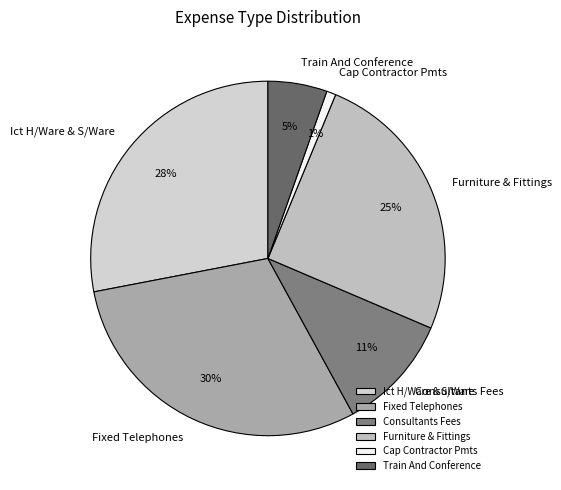

Which has a higher value, Cap Contractor Pmts or Fixed Telephones?

Fixed Telephones